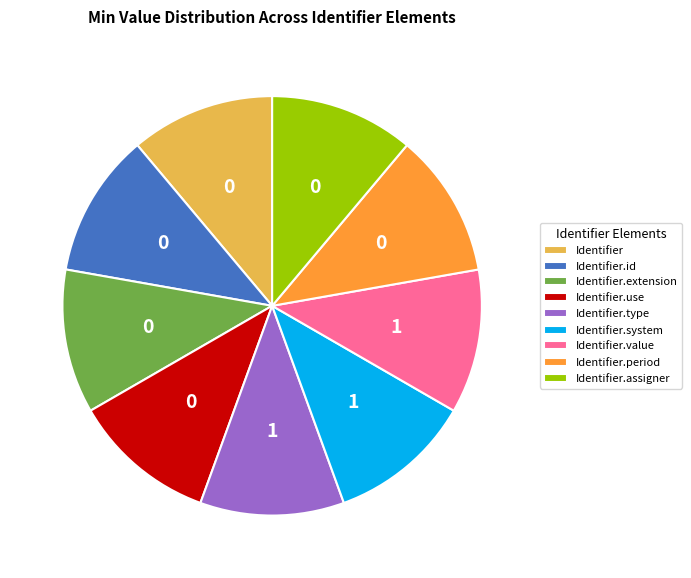

True or false: Identifier accounts for 11% of the total.

True